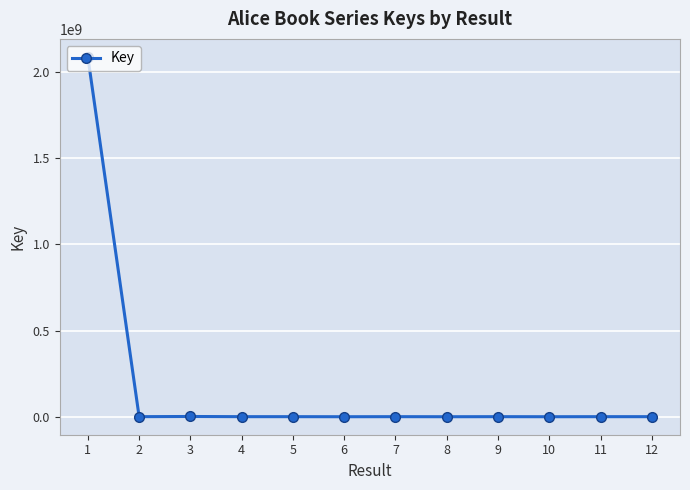

True or false: the data has more than 0 interior local peaks.

True